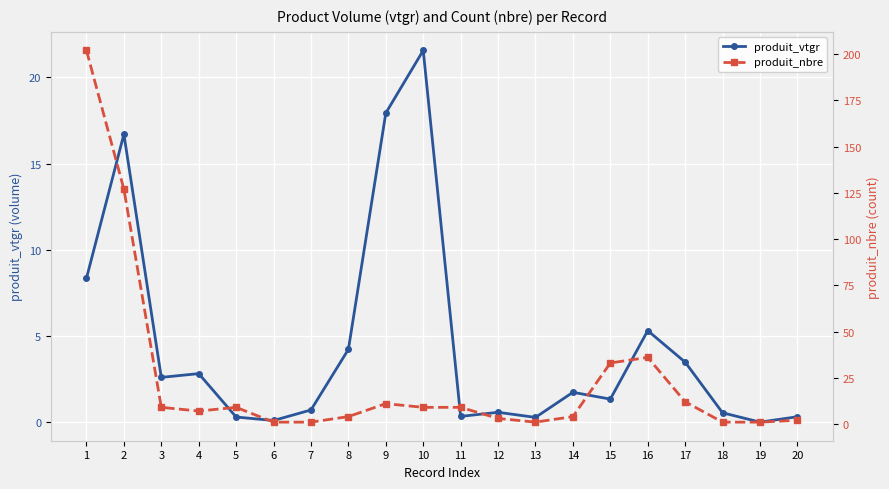

What is the average value of the produit_vtgr series?

4.5